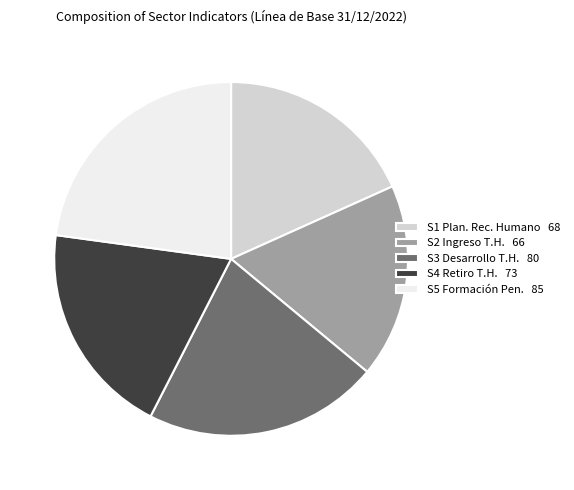

Is there a majority slice in this chart?

No